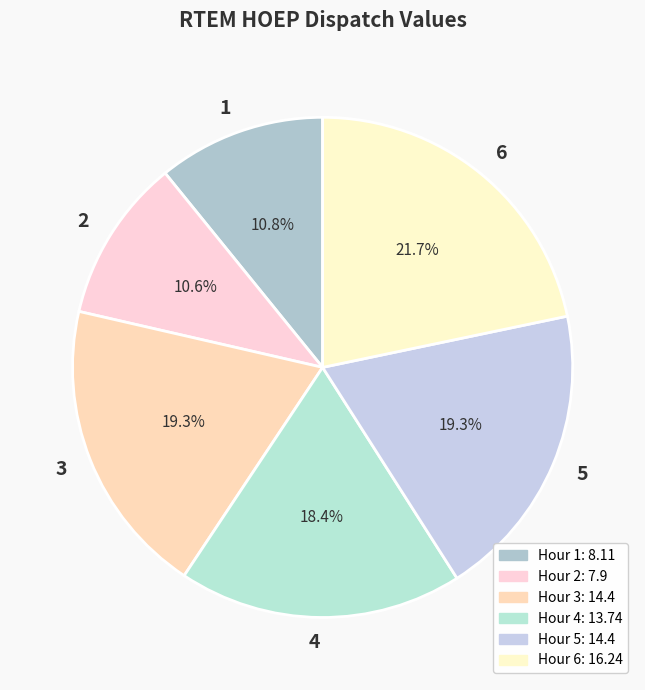

Which slice is the largest?

6